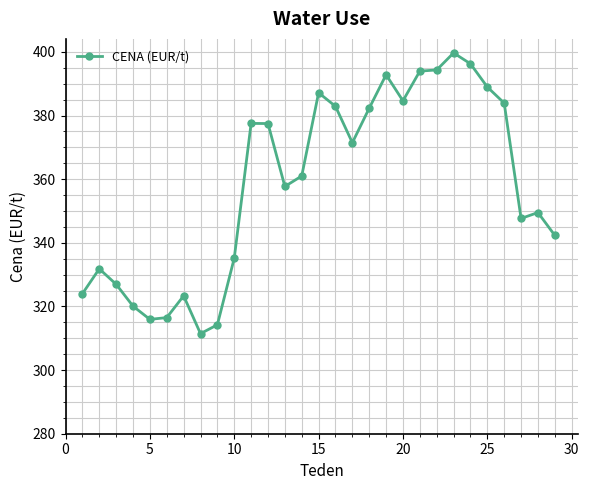

How many distinct data groups are displayed?

1